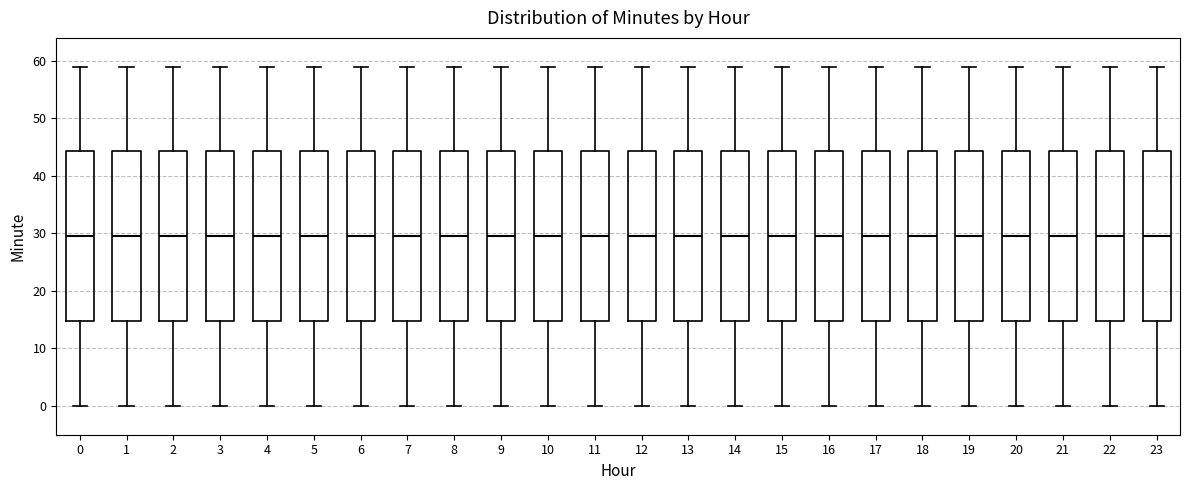

Reading left to right, read every box against the y-axis: the position of its median line, the range the box covers, and the ends of its whiskers. The values are not printed on the chart, so give them approximately, as read against the axis.

0: median 30, box 15 to 44, whiskers 0 to 59
1: median 30, box 15 to 44, whiskers 0 to 59
2: median 30, box 15 to 44, whiskers 0 to 59
3: median 30, box 15 to 44, whiskers 0 to 59
4: median 30, box 15 to 44, whiskers 0 to 59
5: median 30, box 15 to 44, whiskers 0 to 59
6: median 30, box 15 to 44, whiskers 0 to 59
7: median 30, box 15 to 44, whiskers 0 to 59
8: median 30, box 15 to 44, whiskers 0 to 59
9: median 30, box 15 to 44, whiskers 0 to 59
10: median 30, box 15 to 44, whiskers 0 to 59
11: median 30, box 15 to 44, whiskers 0 to 59
12: median 30, box 15 to 44, whiskers 0 to 59
13: median 30, box 15 to 44, whiskers 0 to 59
14: median 30, box 15 to 44, whiskers 0 to 59
15: median 30, box 15 to 44, whiskers 0 to 59
16: median 30, box 15 to 44, whiskers 0 to 59
17: median 30, box 15 to 44, whiskers 0 to 59
18: median 30, box 15 to 44, whiskers 0 to 59
19: median 30, box 15 to 44, whiskers 0 to 59
20: median 30, box 15 to 44, whiskers 0 to 59
21: median 30, box 15 to 44, whiskers 0 to 59
22: median 30, box 15 to 44, whiskers 0 to 59
23: median 30, box 15 to 44, whiskers 0 to 59